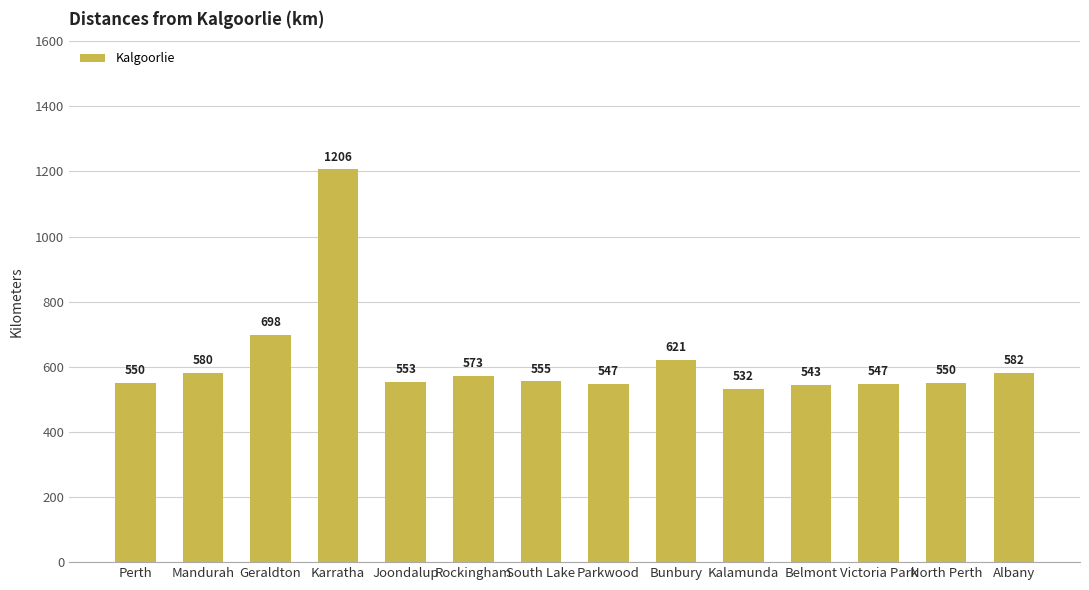

Approximately how many times larger is the value at Joondalup compared to Geraldton?

0.8